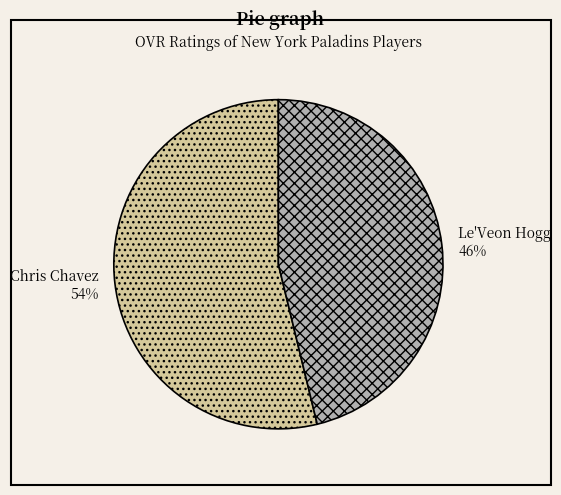

The Chris Chavez slice represents 54% of the pie. True or false?

True